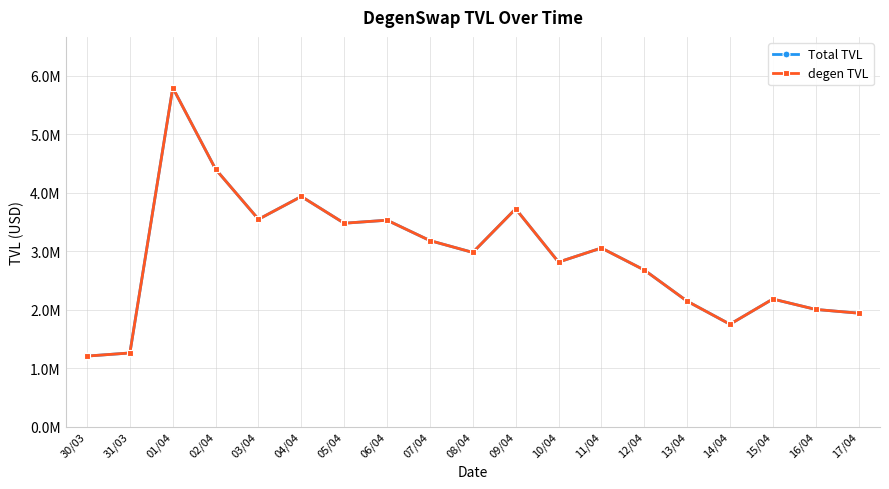

True or false: Total TVL and degen TVL cross at least once.

False